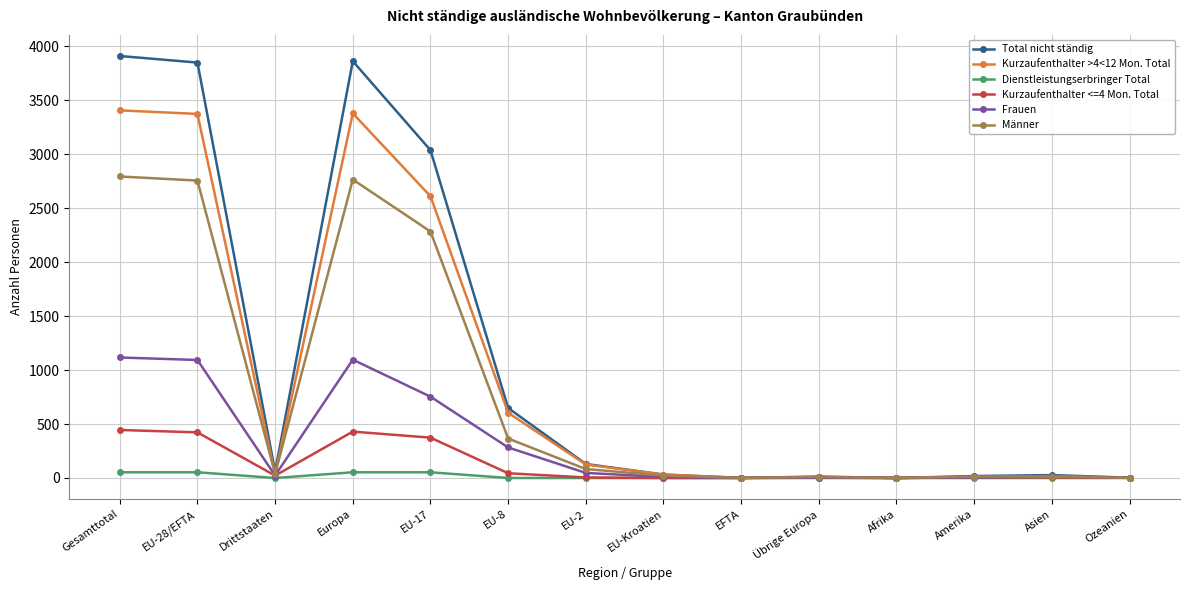

Rank the series by their maximum value, from lowest to highest.

Dienstleistungserbringer Total, Kurzaufenthalter <=4 Mon. Total, Frauen, Männer, Kurzaufenthalter >4<12 Mon. Total, Total nicht ständig